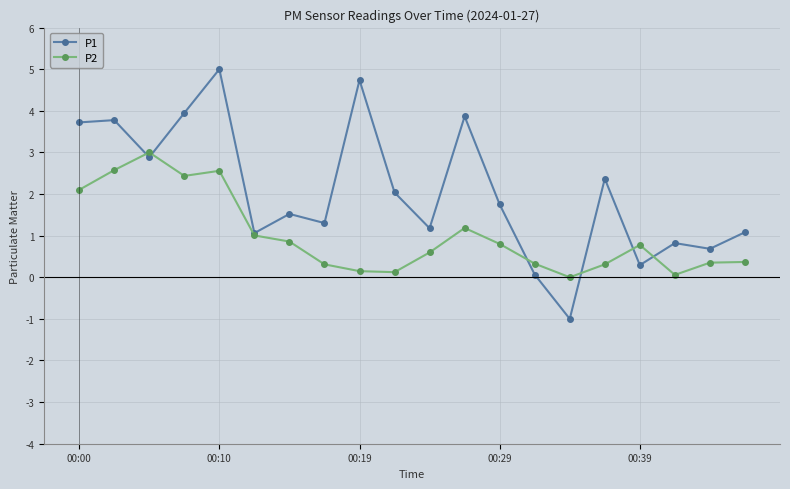

True or false: P2 and P1 cross at least once.

True